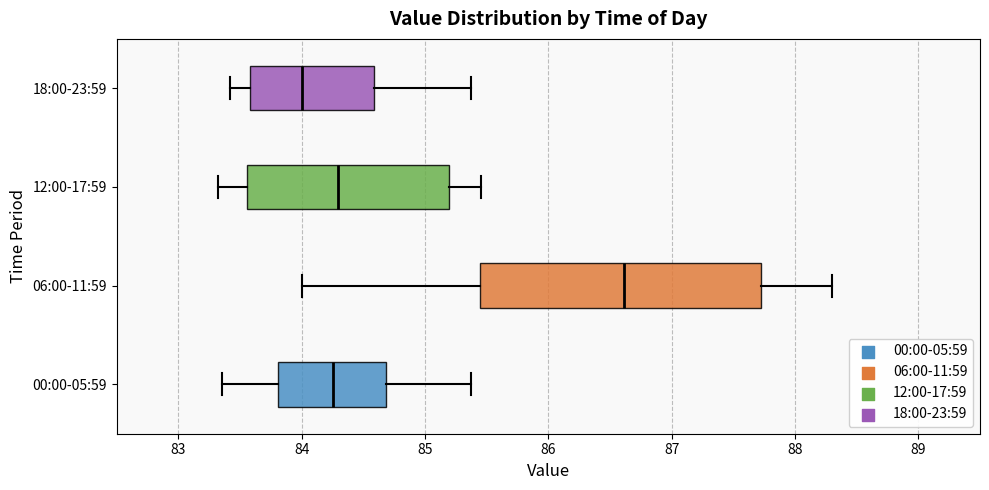

Reading bottom to top, transcribe this box plot: for each box, give where its median line is, the range the box spans, and where its two whiskers end, as read against the x-axis. The values are not printed on the chart, so give them approximately, as read against the axis.

00:00-05:59: median 84.3, box 83.8 to 84.7, whiskers 83.4 to 85.4
06:00-11:59: median 86.6, box 85.4 to 87.7, whiskers 84.0 to 88.3
12:00-17:59: median 84.3, box 83.6 to 85.2, whiskers 83.3 to 85.5
18:00-23:59: median 84.0, box 83.6 to 84.6, whiskers 83.4 to 85.4